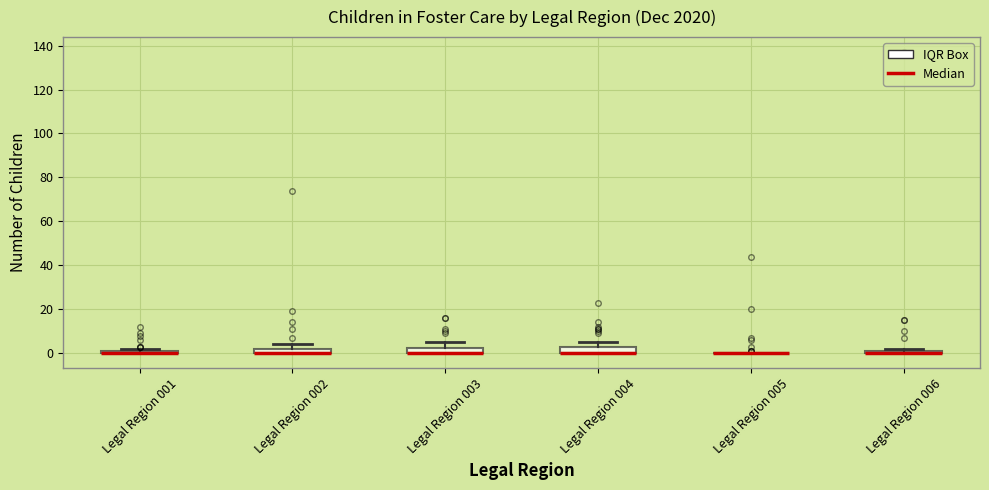

Where is the lower edge of the box for Legal Region 001 on the y-axis? The values are not printed on the chart, so give them approximately, as read against the axis.

0